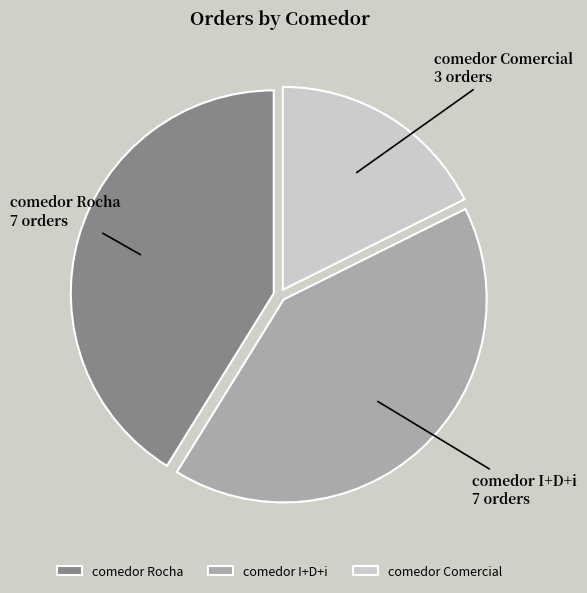

Between comedor Comercial and comedor Rocha, which is larger?

comedor Rocha